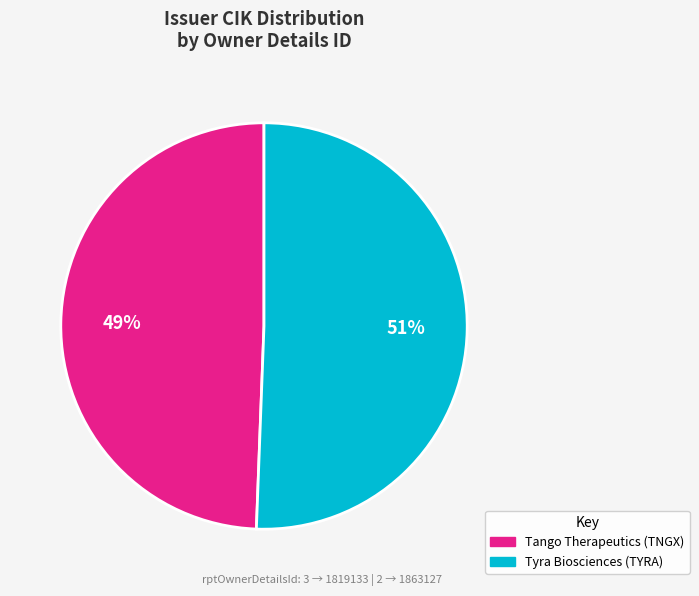

To the nearest percent, what is the average slice percentage?

50%